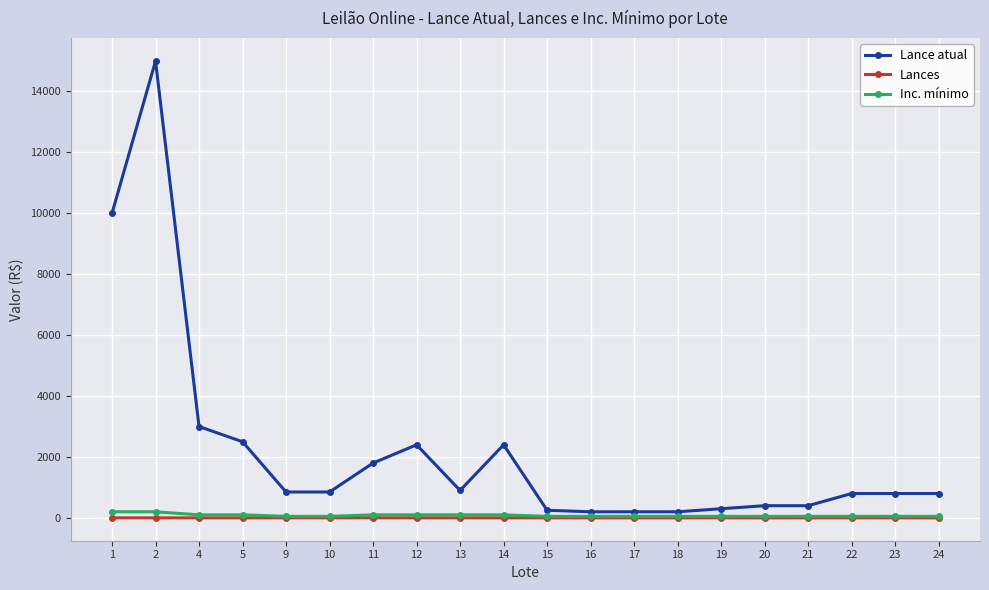

Which series has the widest spread of values?

Lance atual